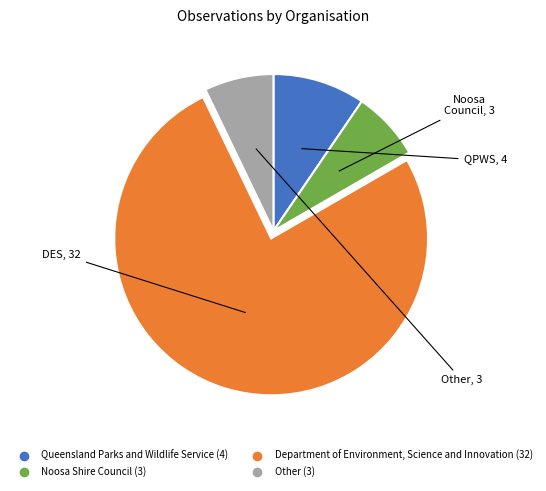

Which category has the biggest portion of the pie?

Department of Environment, Science and Innovation